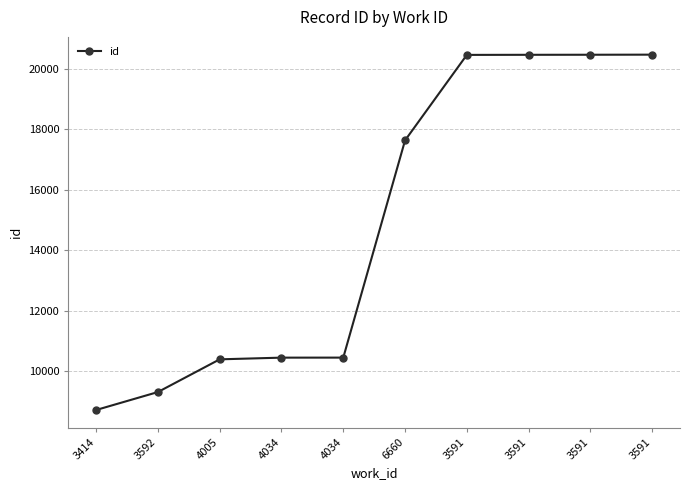

How many lines are shown in the chart?

1